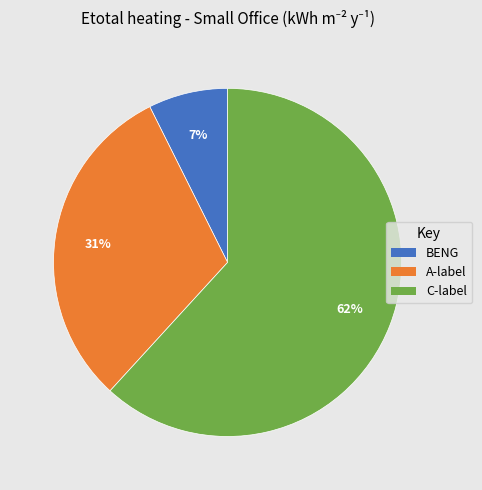

Which slice represents more than half of the pie?

C-label